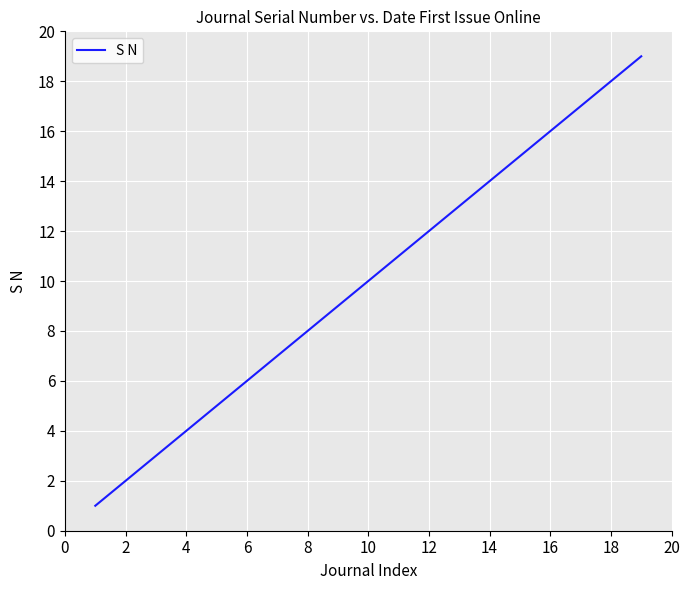

Count the number of categories in the chart.

19